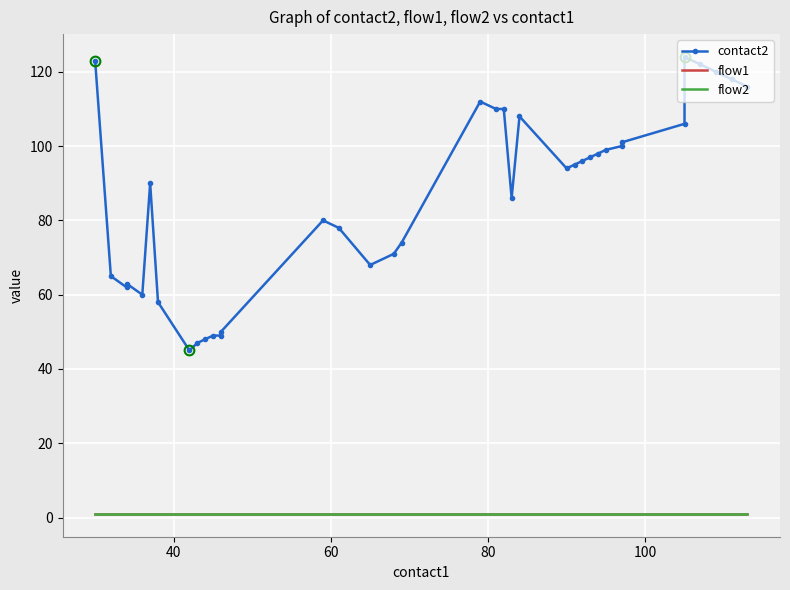

At how many categories does at least one series exceed 64?

27